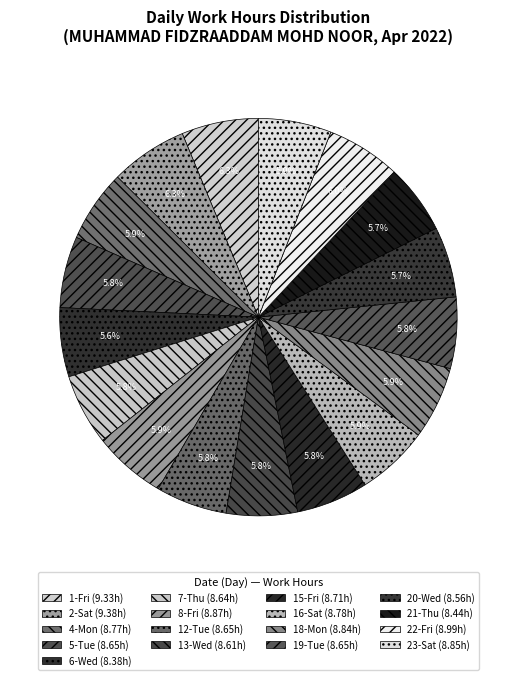

Which slice is the largest?

2-Sat